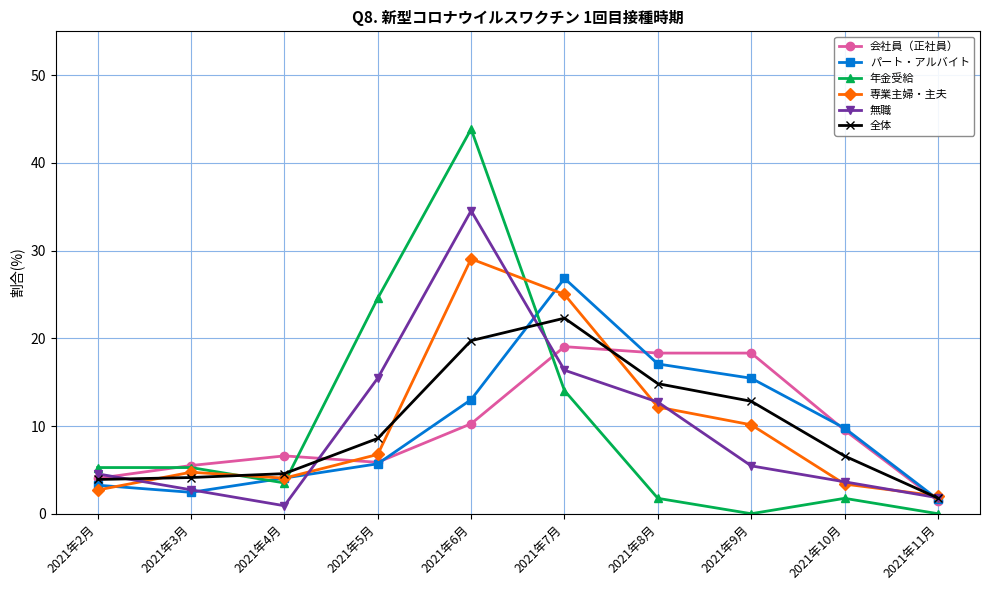

What is the total value across all series at 2021年4月?

23.7